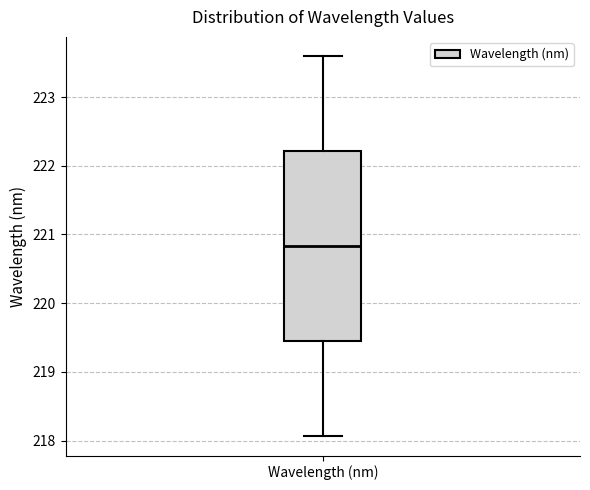

Where does the median line of the box for Wavelength (nm) sit on the y-axis? The values are not printed on the chart, so give them approximately, as read against the axis.

220.8